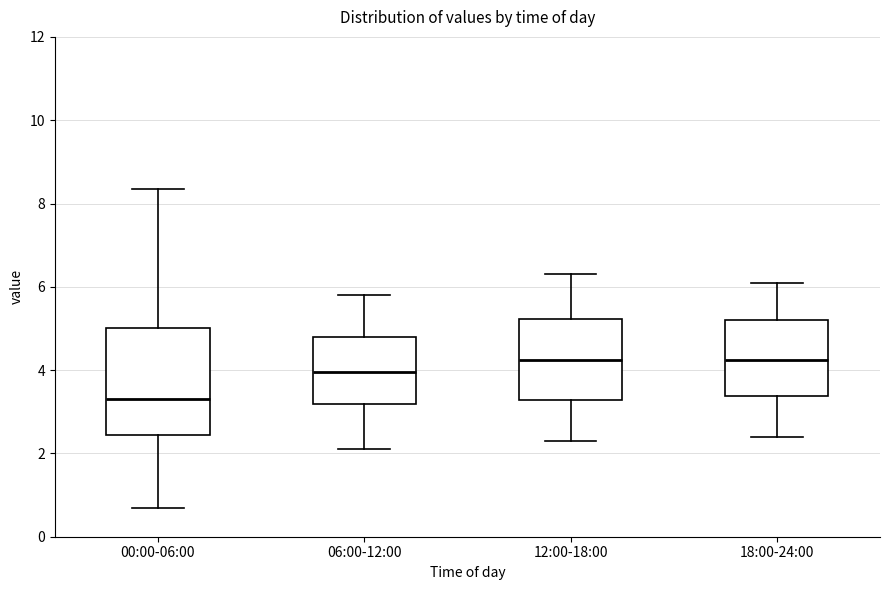

Which box is the tallest, from its lower edge to its upper edge?

00:00-06:00